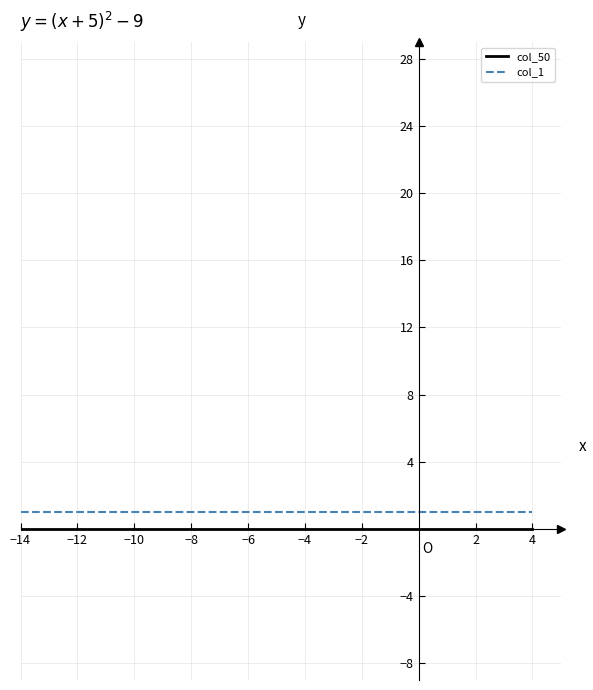

True or false: col_1 and col_50 intersect in this chart.

False